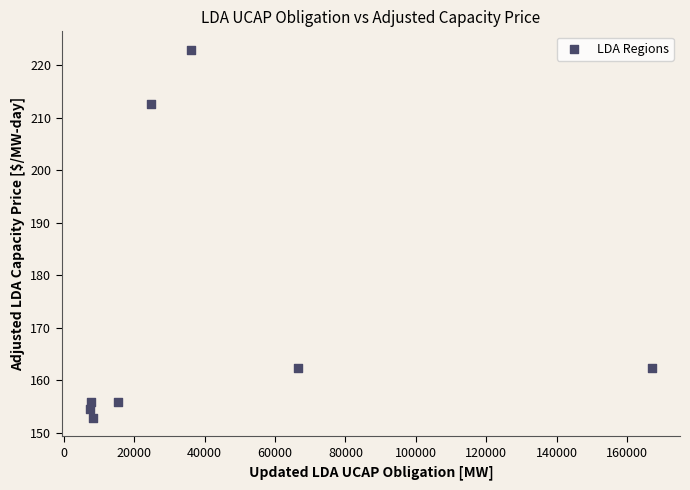

What is the average Y value?

172.4